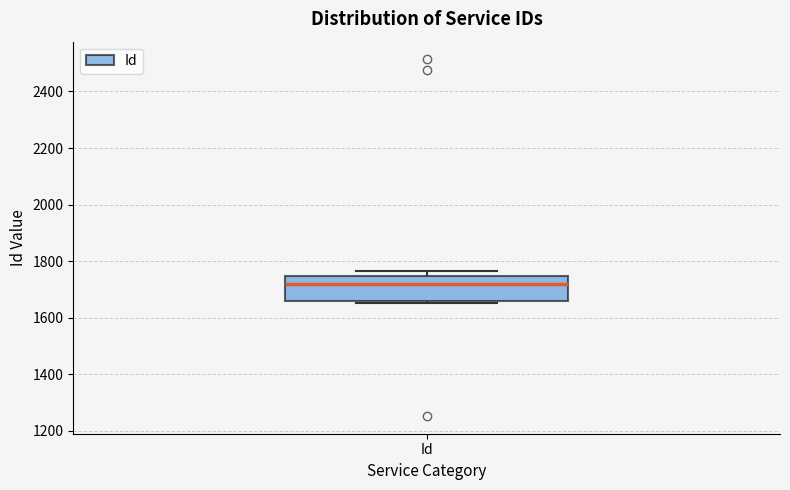

Transcribe this box plot: give where the median line is, the range the box spans, and where the two whiskers end, as read against the y-axis. The values are not printed on the chart, so give them approximately, as read against the axis.

median 1720, box 1660 to 1740, whiskers 1660 (just below the box's lower edge) to 1760